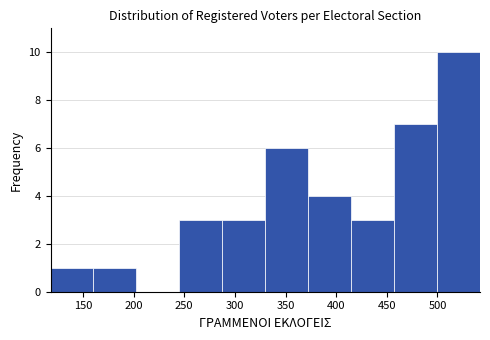

Over which range of the x-axis is the bar tallest?

500 to 540